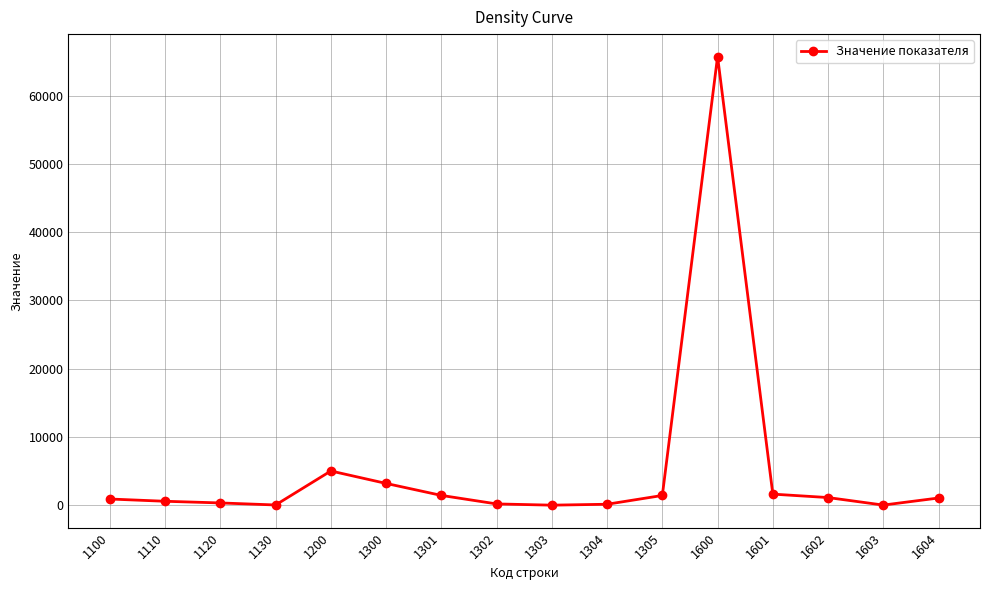

Is this an area chart (filled region under the line)?

No